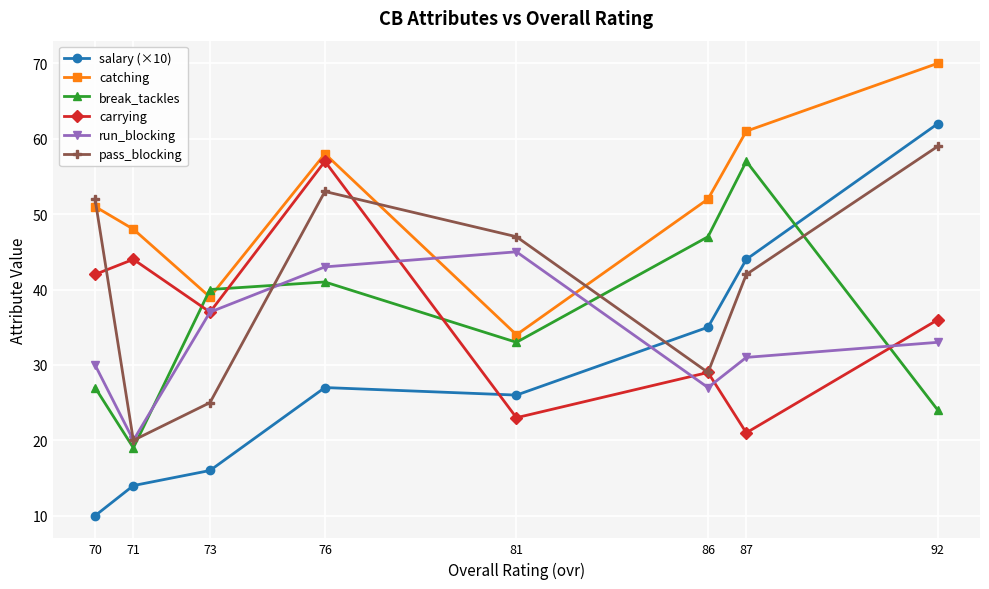

Reading right to left, what are all the values shown in this chart?

salary (×10): 92=62	87=44	86=35	81=26	76=27	73=16	71=14	70=10
catching: 92=70	87=61	86=52	81=34	76=58	73=39	71=48	70=51
break_tackles: 92=24	87=57	86=47	81=33	76=41	73=40	71=19	70=27
carrying: 92=36	87=21	86=29	81=23	76=57	73=37	71=44	70=42
run_blocking: 92=33	87=31	86=27	81=45	76=43	73=37	71=20	70=30
pass_blocking: 92=59	87=42	86=29	81=47	76=53	73=25	71=20	70=52